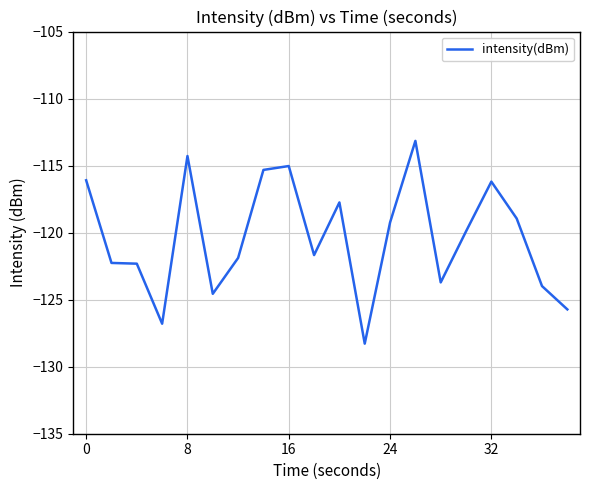

What is the difference between the maximum and minimum values?

15.1